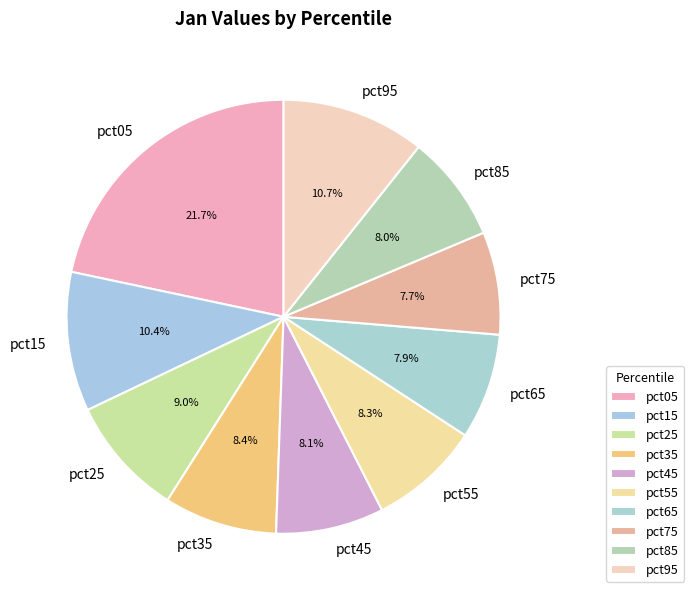

To the nearest percent, what percentage of the pie is pct25?

9%